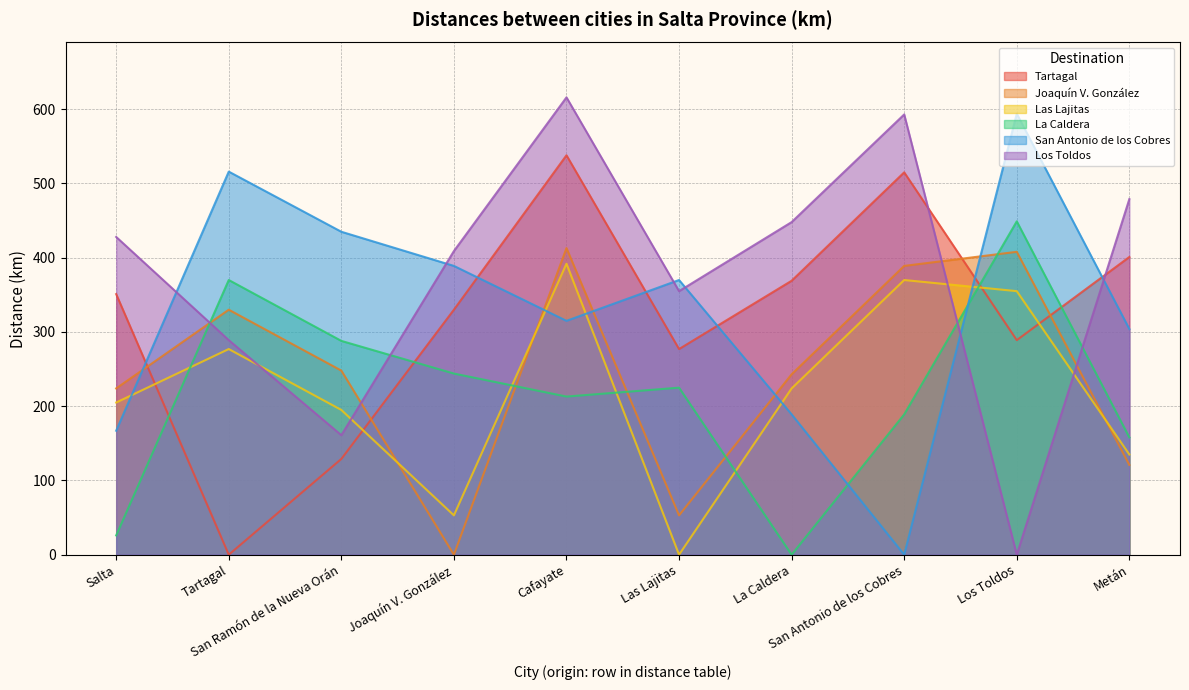

Between San Ramón de la Nueva Orán and La Caldera, which series saw the biggest shift?

La Caldera